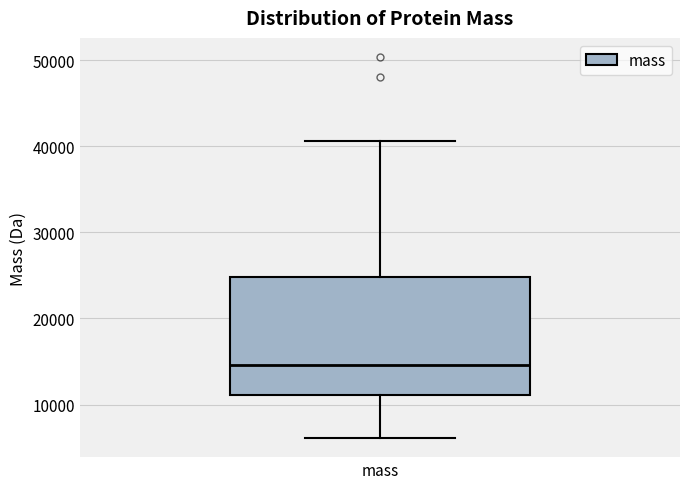

Read this box plot against the y-axis: the position of the median line, the range covered by the box, and the ends of both whiskers. The values are not printed on the chart, so give them approximately, as read against the axis.

median 15000, box 11000 to 25000, whiskers 6000 to 41000